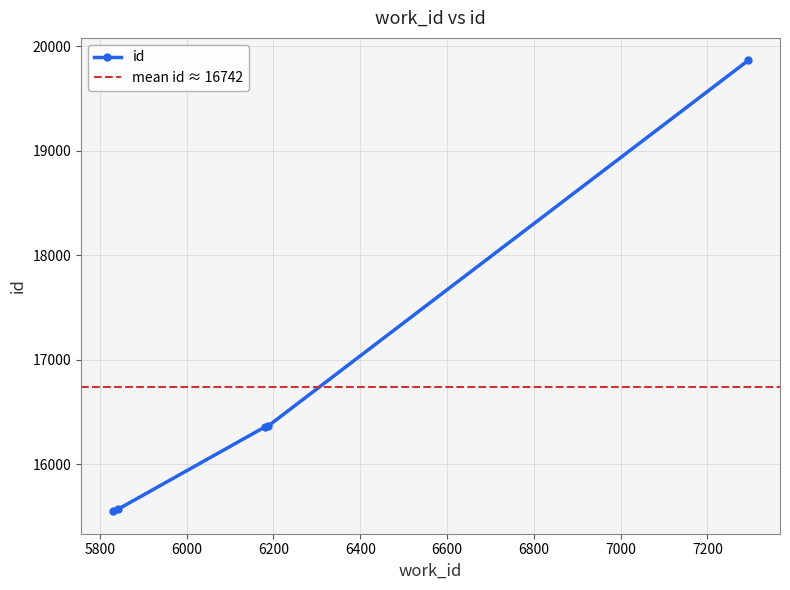

List the labels in order of value, largest first.

7294, 6188, 6181, 5843, 5830